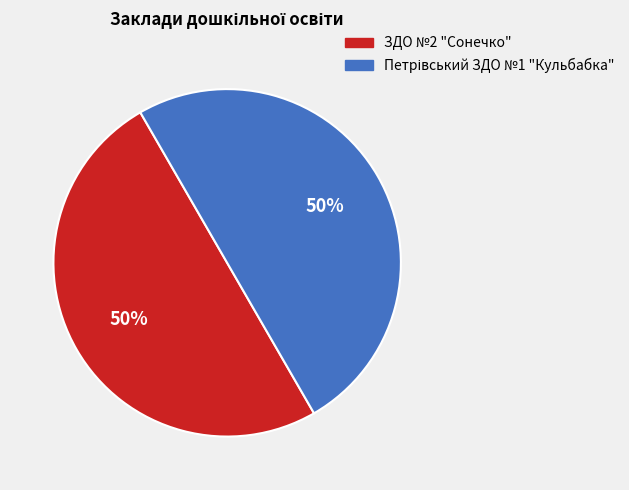

To the nearest percent, what portion does ЗДО №2 "Сонечко" represent?

50%